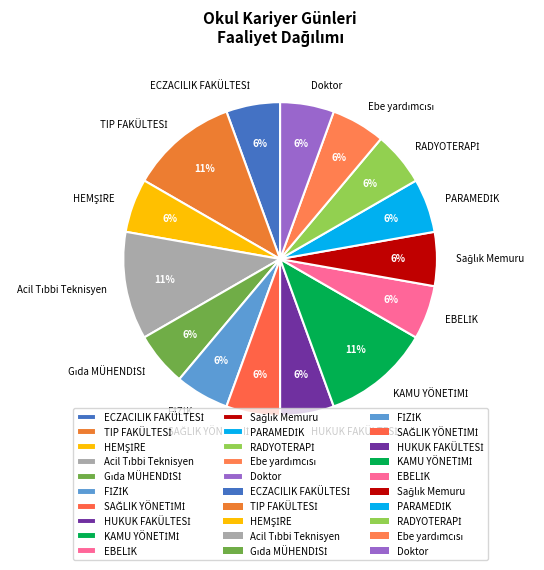

Count the number of slices in the pie.

15